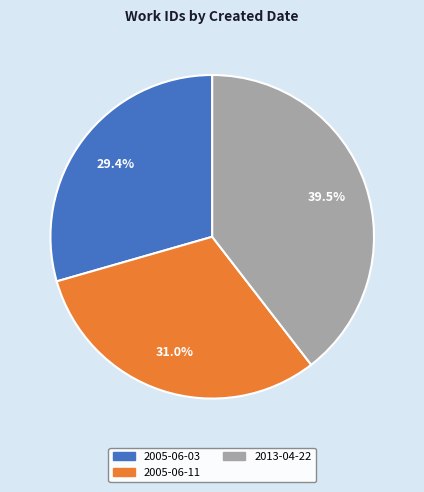

Between 2005-06-11 and 2013-04-22, which is larger?

2013-04-22